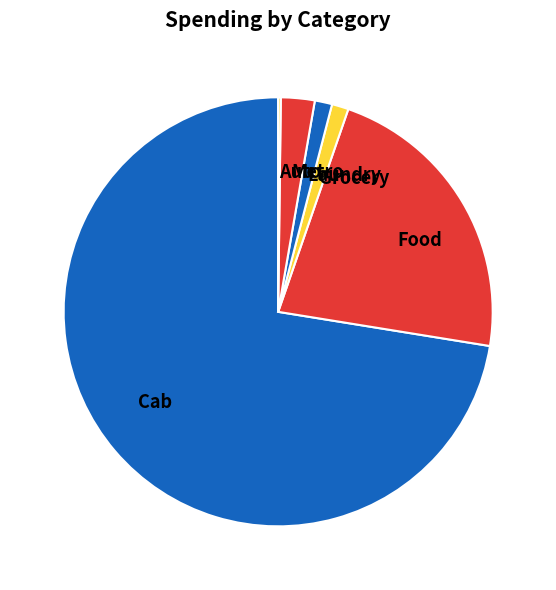

Combined, do Laundry and Food account for over 50%?

No